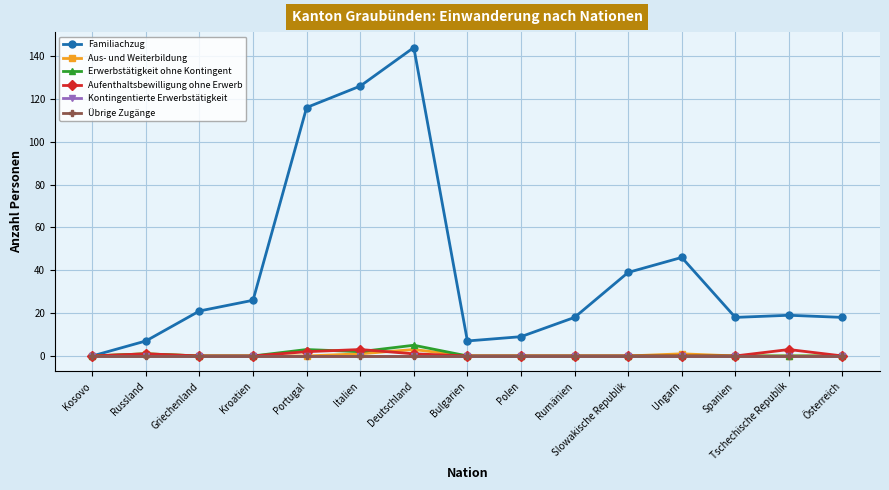

Does the chart have visible grid lines?

Yes